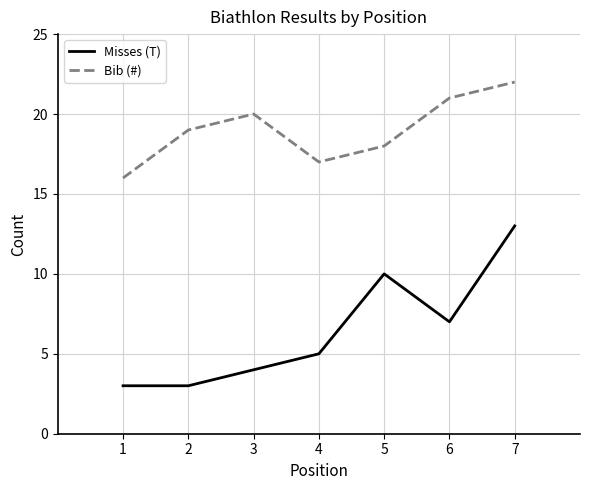

At which category is the sum across all series the highest?

7